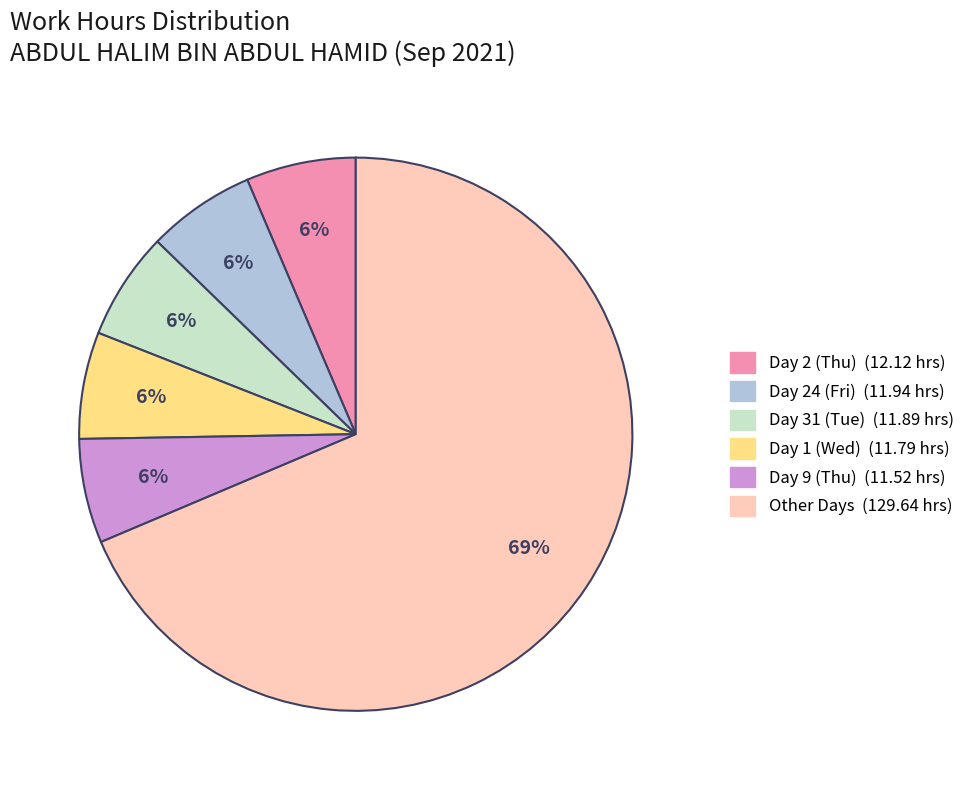

Is there any slice that represents more than half of the pie?

Yes